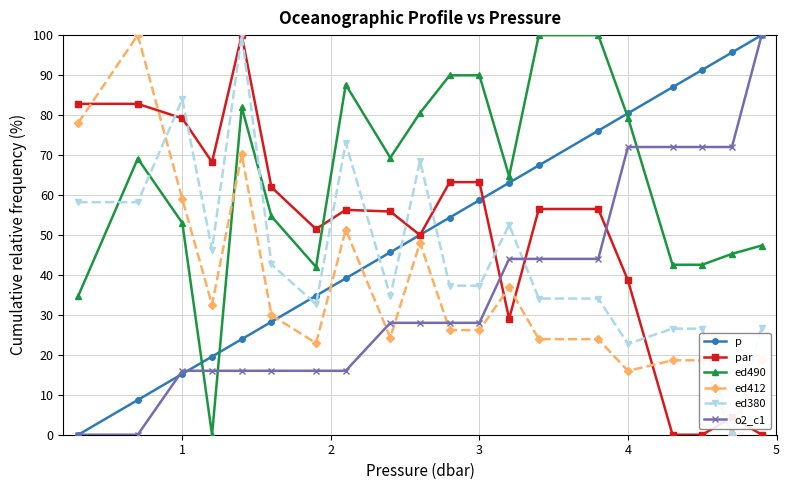

What is the maximum value shown in the chart?

100.0